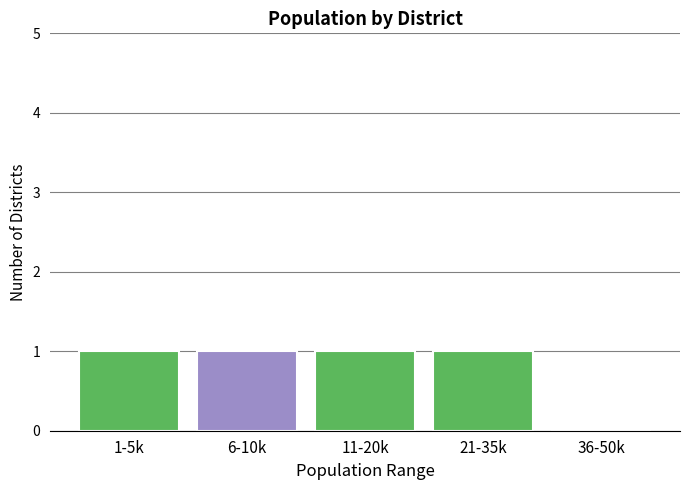

Reading left to right, what are all the values shown in this chart?

1-5k=1	6-10k=1	11-20k=1	21-35k=1	36-50k=0